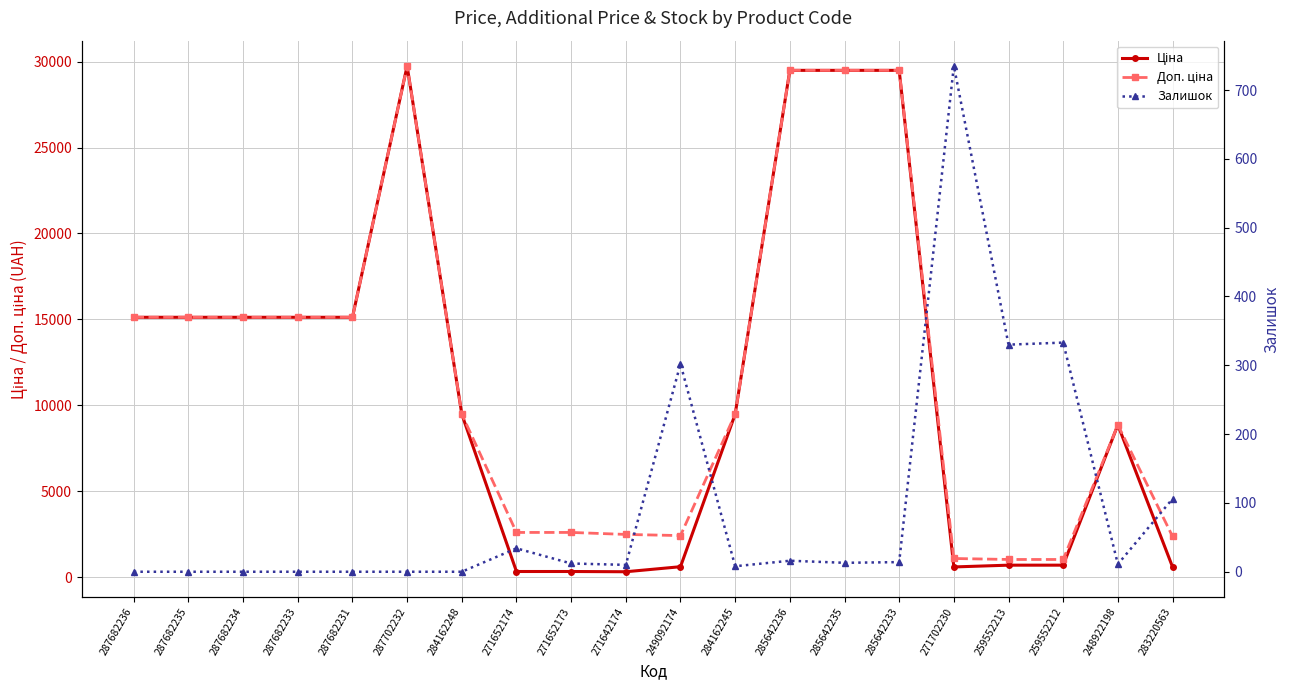

The Залишок series shows 0.0 at 284162248. True or false?

True